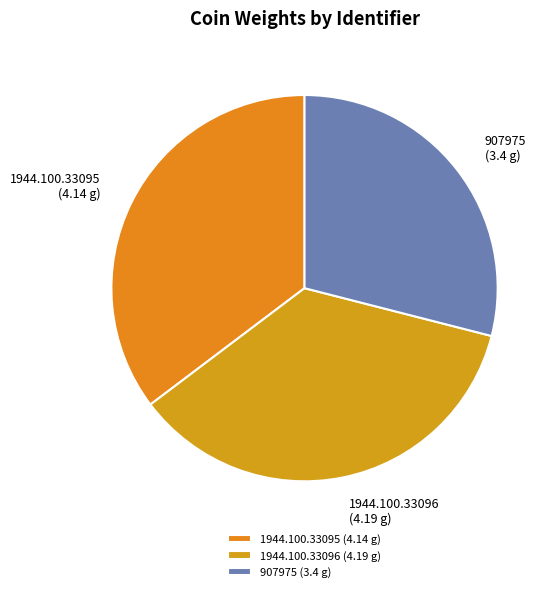

Is there a majority slice in this chart?

No